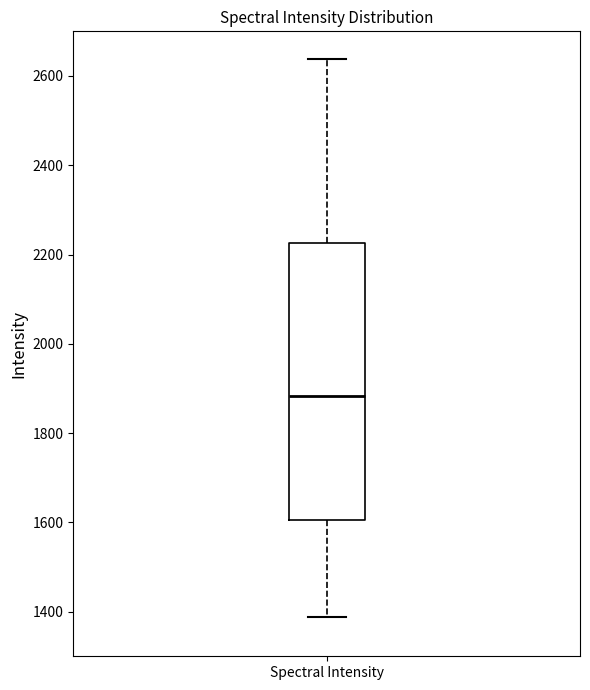

Where is the lower edge of the box for Spectral Intensity on the y-axis? The values are not printed on the chart, so give them approximately, as read against the axis.

1600